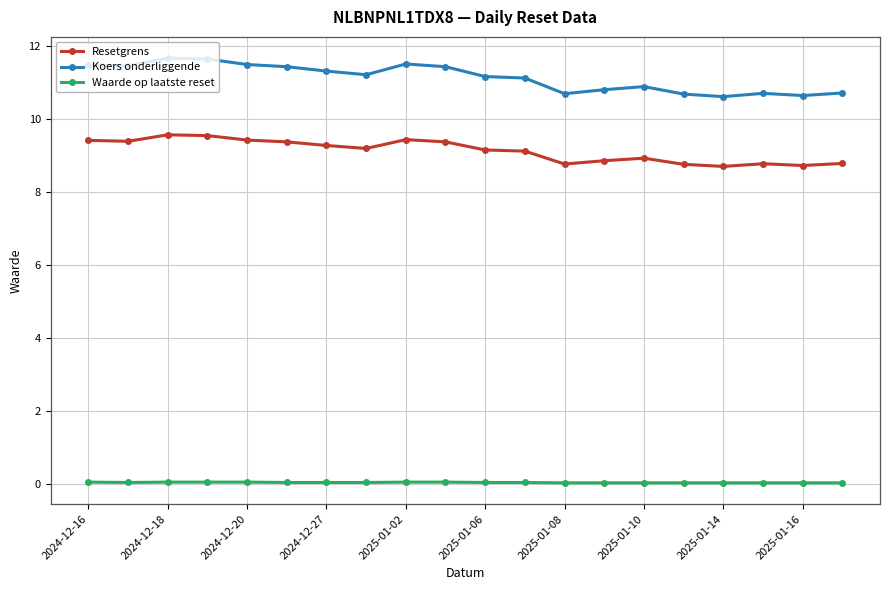

How many categories are shown in the chart?

20